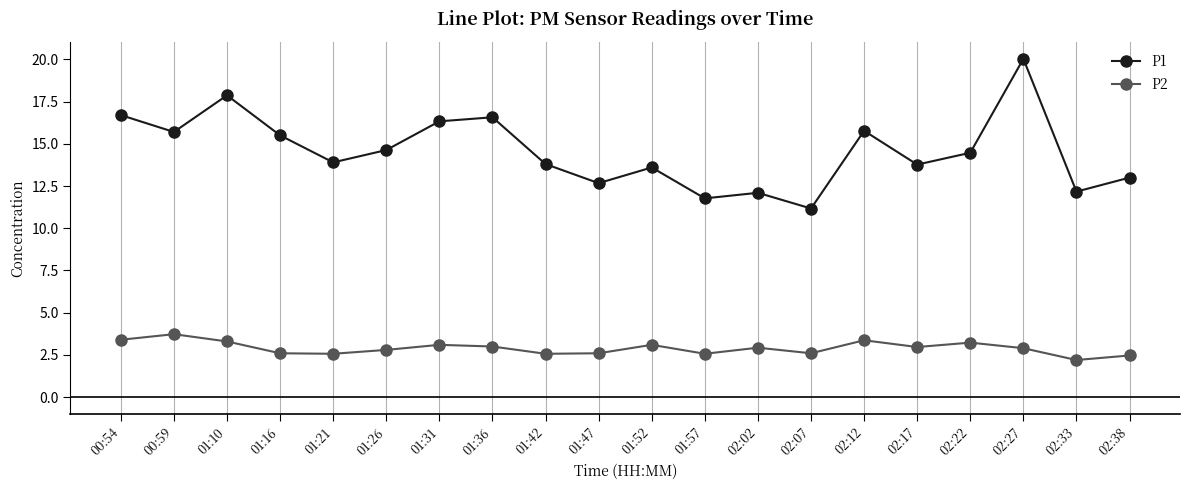

How many lines are shown in the chart?

2